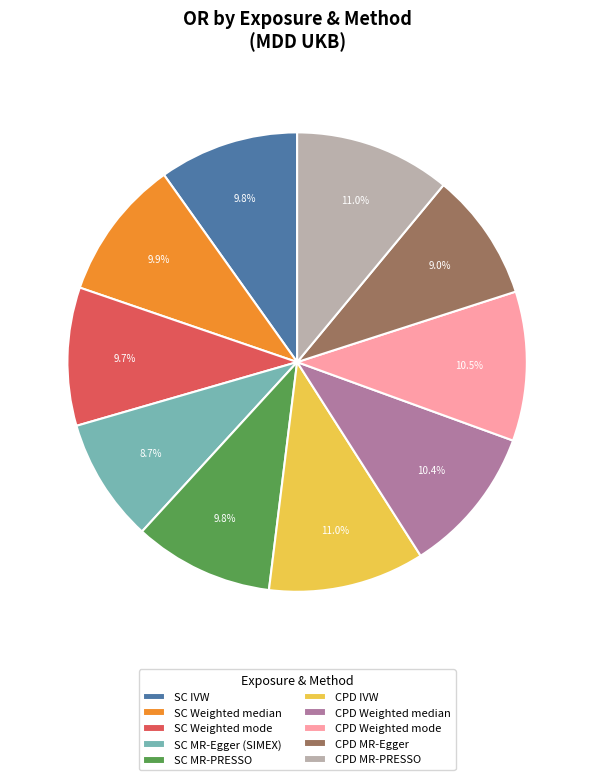

Does SC MR-Egger (SIMEX) represent more than half of the total?

No